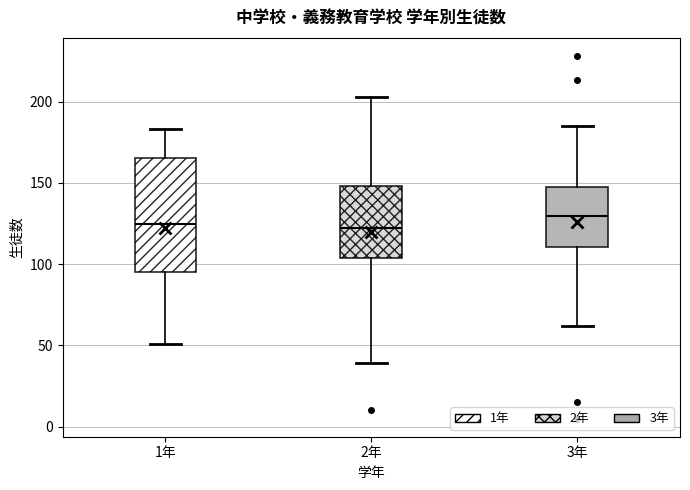

Reading left to right, transcribe this box plot: for each box, give where its median line is, the range the box spans, and where its two whiskers end, as read against the y-axis. The values are not printed on the chart, so give them approximately, as read against the axis.

1年: median 125, box 95 to 165, whiskers 50 to 185
2年: median 125, box 105 to 150, whiskers 40 to 205
3年: median 130, box 110 to 150, whiskers 60 to 185